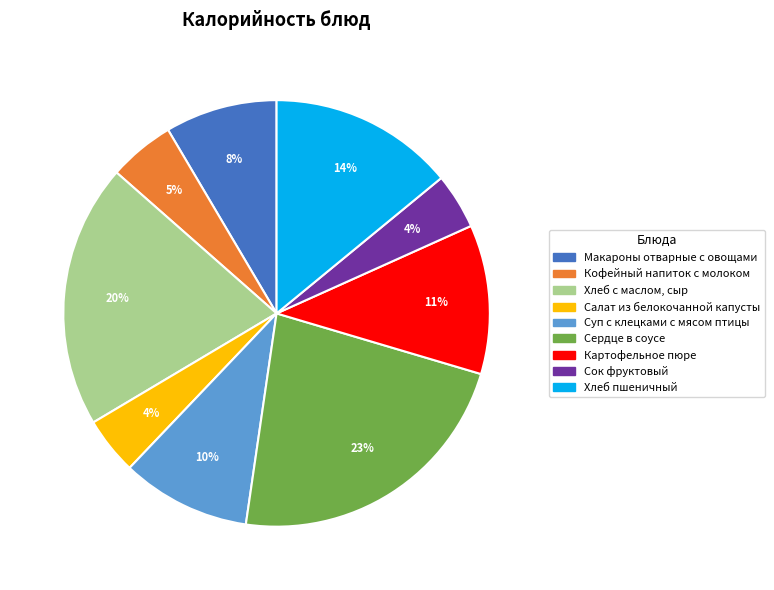

To the nearest percent, what portion does Кофейный напиток с молоком represent?

5%